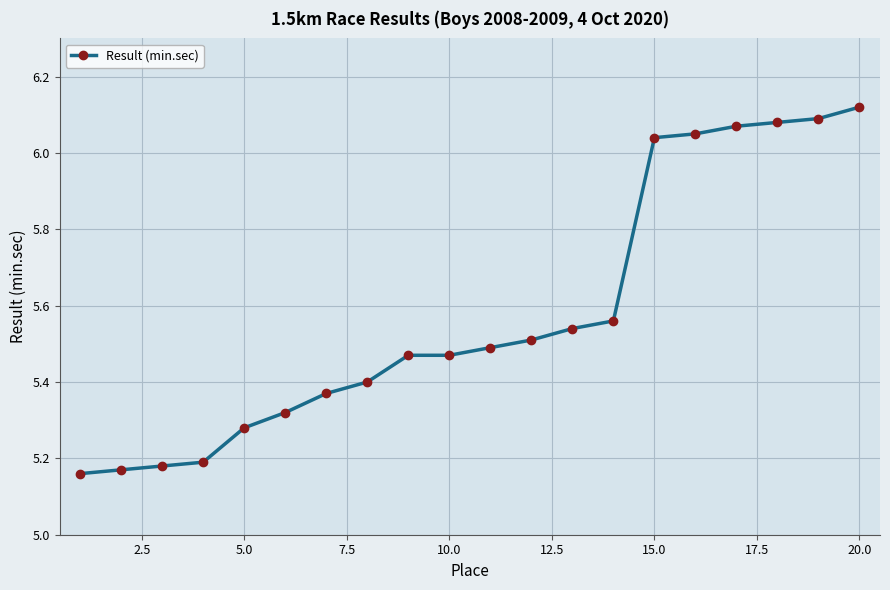

What is the sum of all values?

111.6